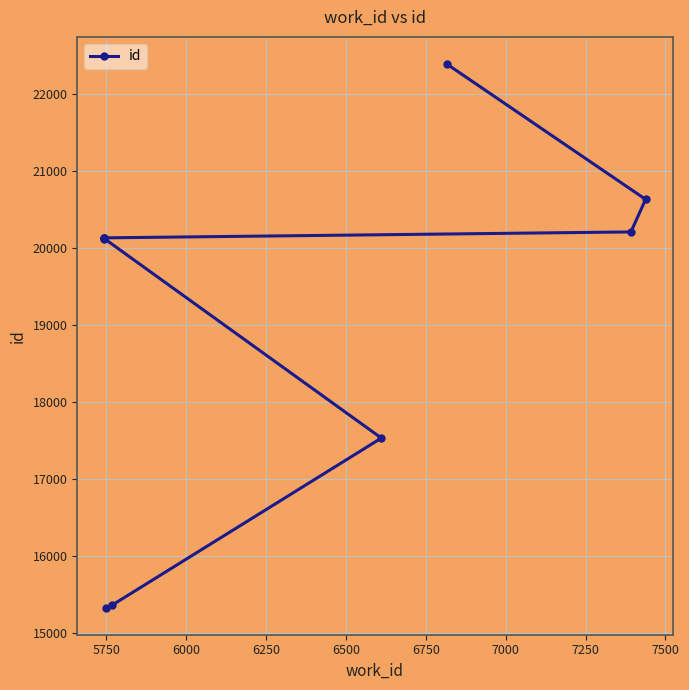

The value at 7250 is 20207. True or false?

True